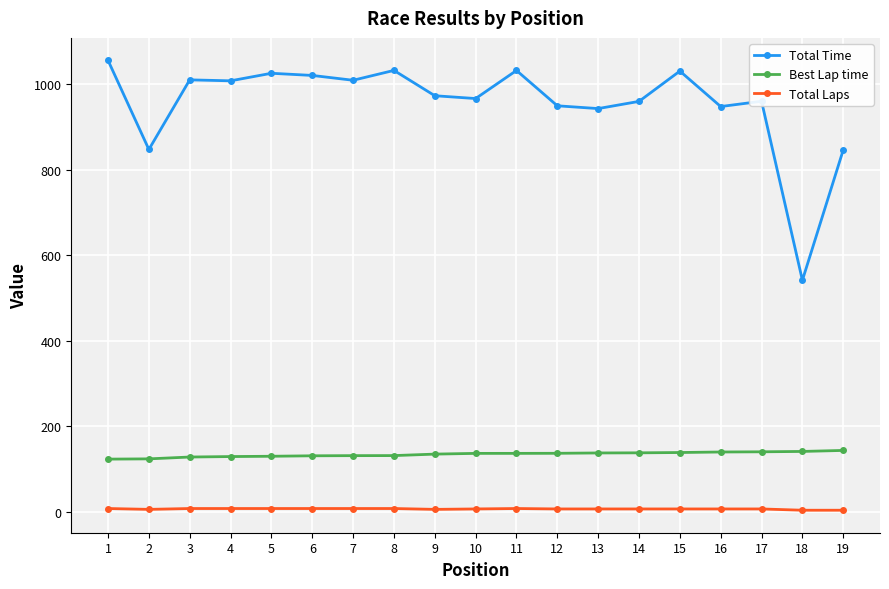

Is the value of Total Time at 17 greater than the value of Best Lap time at 12?

Yes